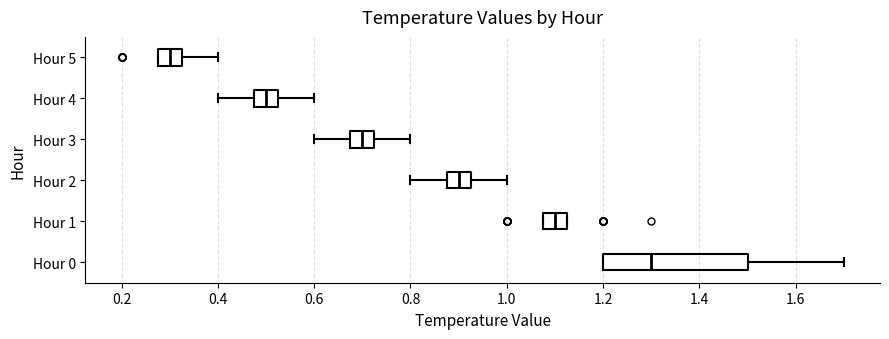

Where is the left edge of the box for Hour 3 on the x-axis? The values are not printed on the chart, so give them approximately, as read against the axis.

0.68